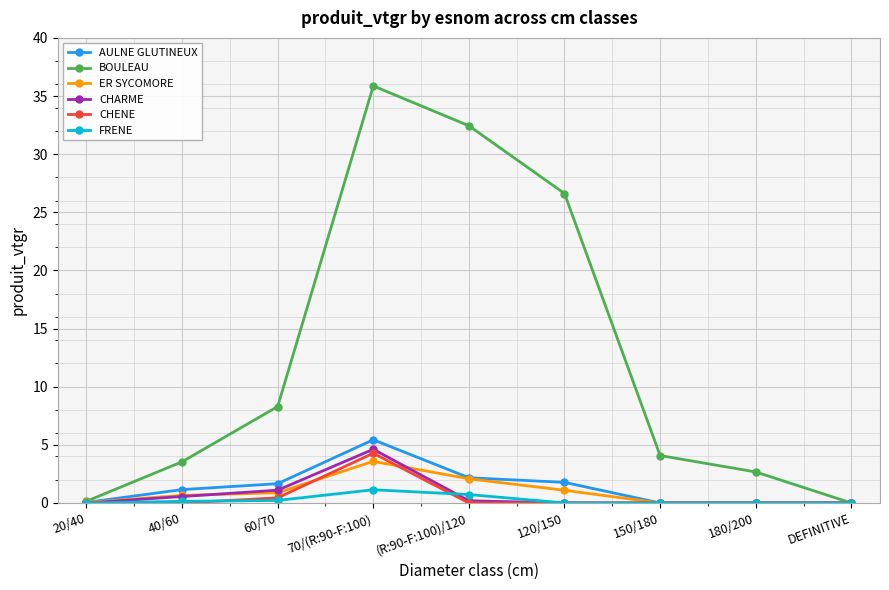

True or false: FRENE has a value of 0.0 at DEFINITIVE.

True